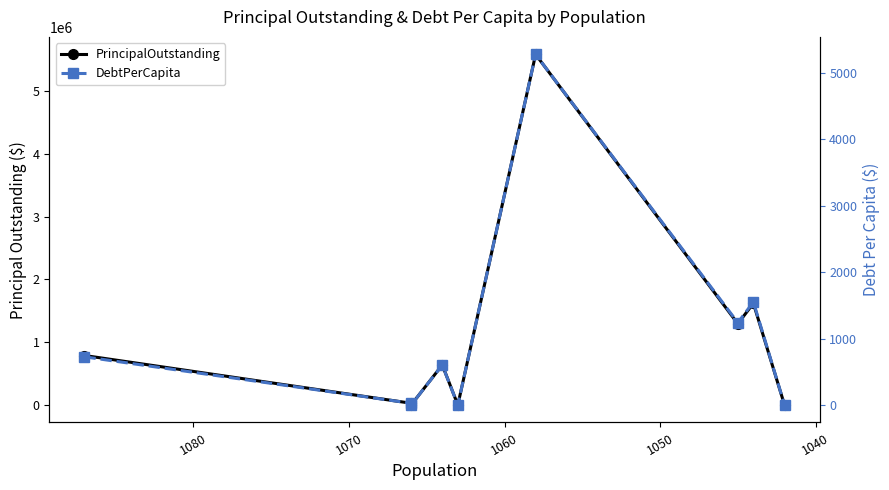

Which has a higher value, 1050 or 1040?

1040